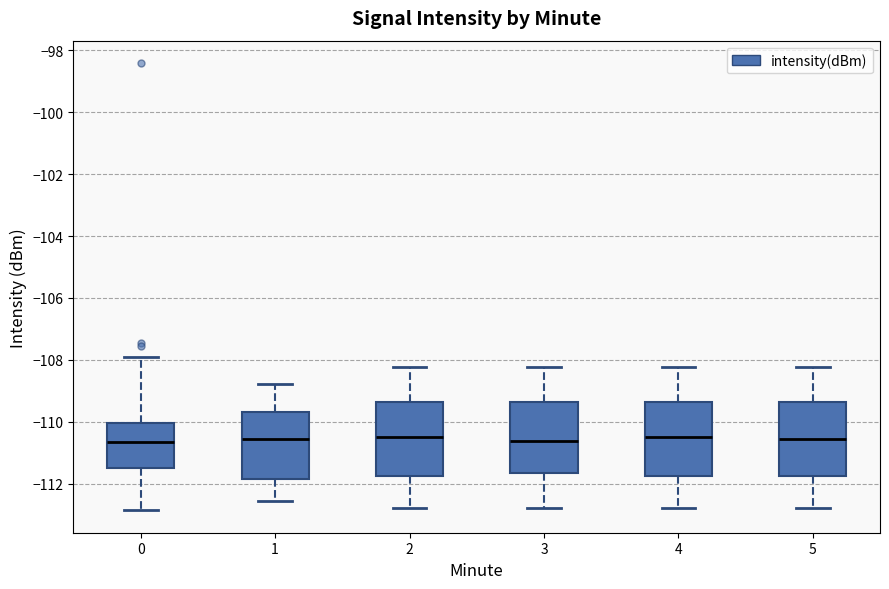

Reading left to right, transcribe this box plot: for each box, give where its median line is, the range the box spans, and where its two whiskers end, as read against the y-axis. The values are not printed on the chart, so give them approximately, as read against the axis.

0: median -110.6, box -111.4 to -110.0, whiskers -112.8 to -108.0
1: median -110.6, box -111.8 to -109.6, whiskers -112.6 to -108.8
2: median -110.6, box -111.8 to -109.4, whiskers -112.8 to -108.2
3: median -110.6, box -111.6 to -109.4, whiskers -112.8 to -108.2
4: median -110.6, box -111.8 to -109.4, whiskers -112.8 to -108.2
5: median -110.6, box -111.8 to -109.4, whiskers -112.8 to -108.2